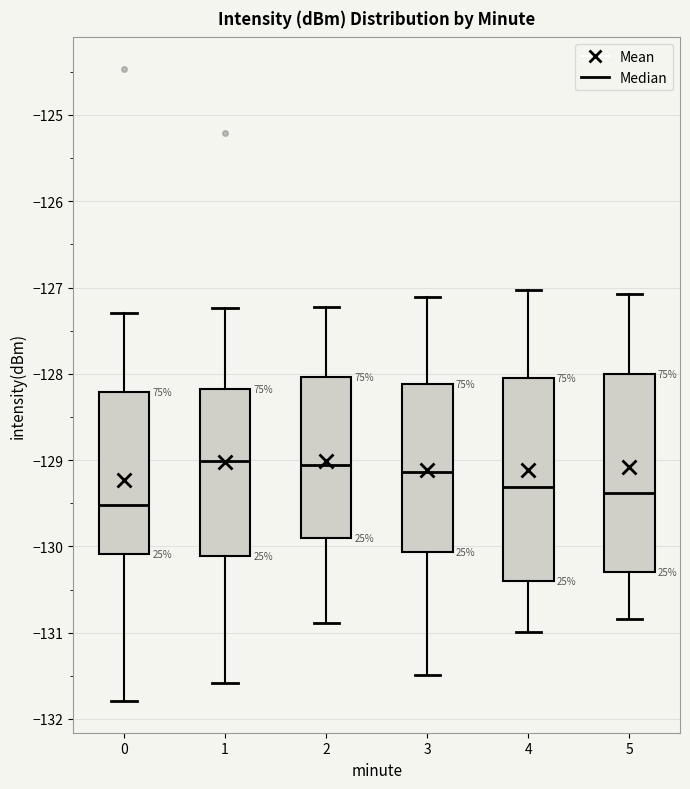

Reading left to right, read every box against the y-axis: the position of its median line, the range the box covers, and the ends of its whiskers. The values are not printed on the chart, so give them approximately, as read against the axis.

0: median -129.5, box -130.1 to -128.2, whiskers -131.8 to -127.3
1: median -129.0, box -130.1 to -128.2, whiskers -131.6 to -127.2
2: median -129.1, box -129.9 to -128.0, whiskers -130.9 to -127.2
3: median -129.1, box -130.1 to -128.1, whiskers -131.5 to -127.1
4: median -129.3, box -130.4 to -128.0, whiskers -131.0 to -127.0
5: median -129.4, box -130.3 to -128.0, whiskers -130.8 to -127.1